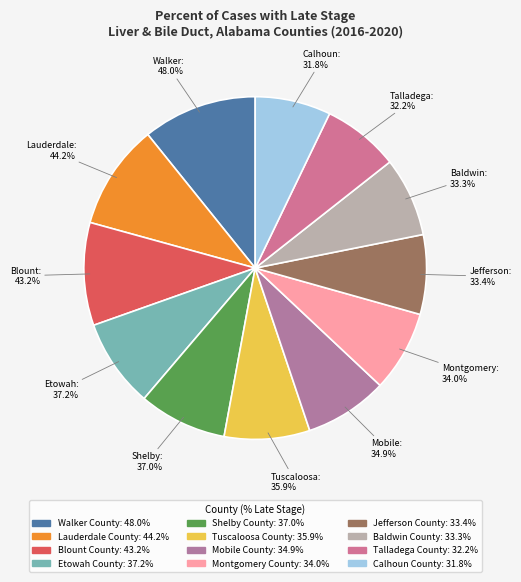

Which category has the biggest portion of the pie?

Walker County